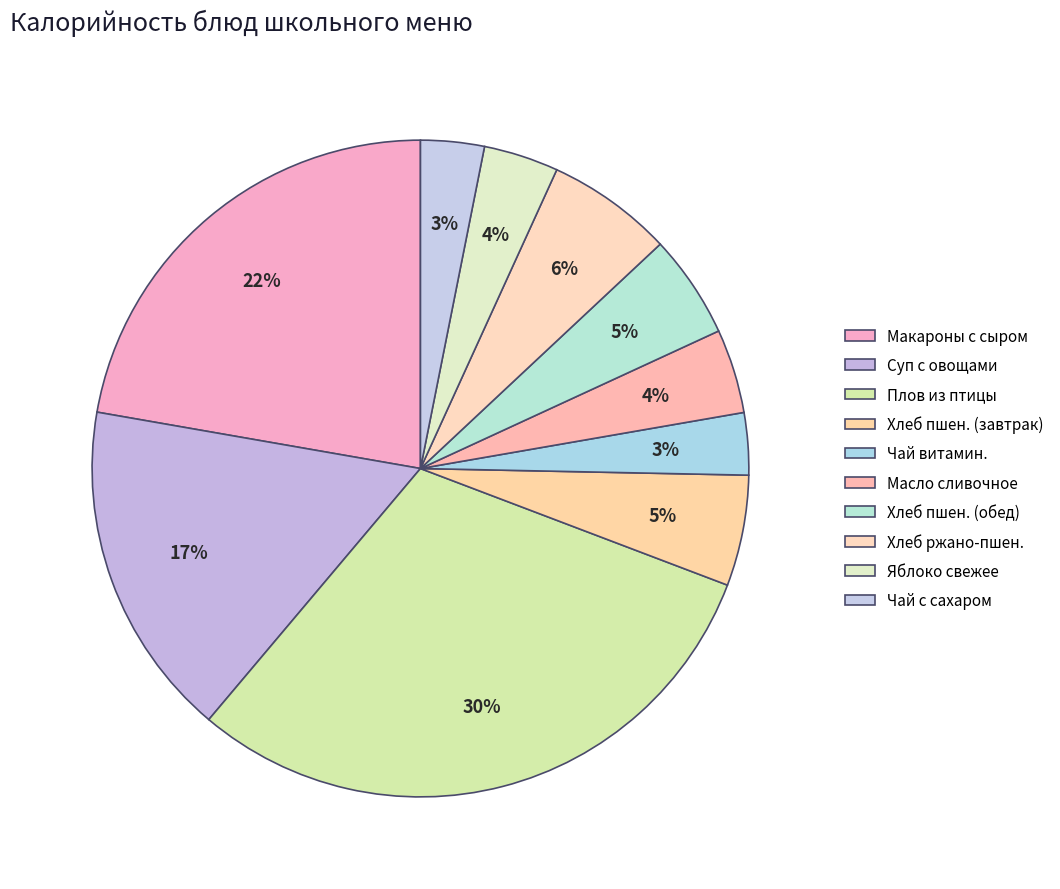

Count the number of slices in the pie.

10